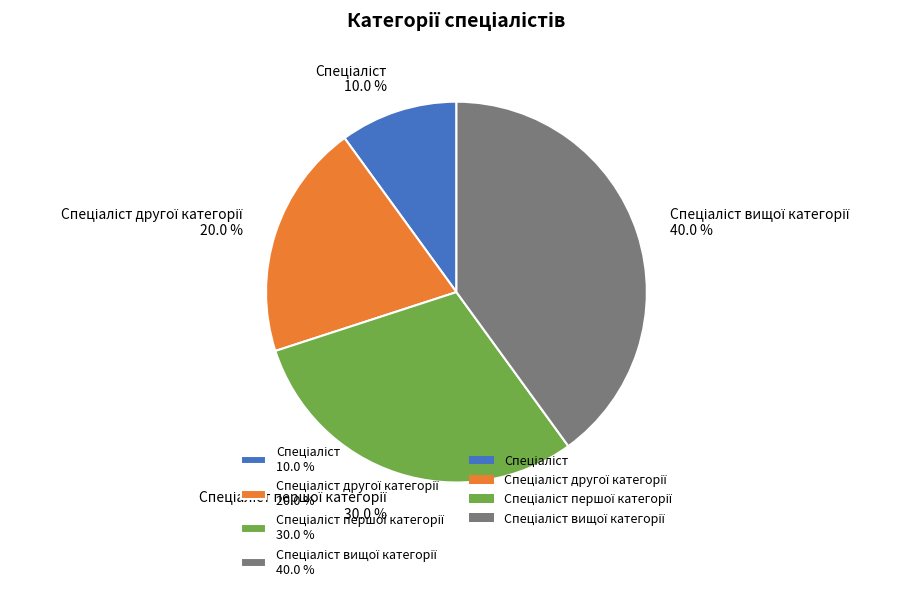

Is there any slice that represents more than half of the pie?

No